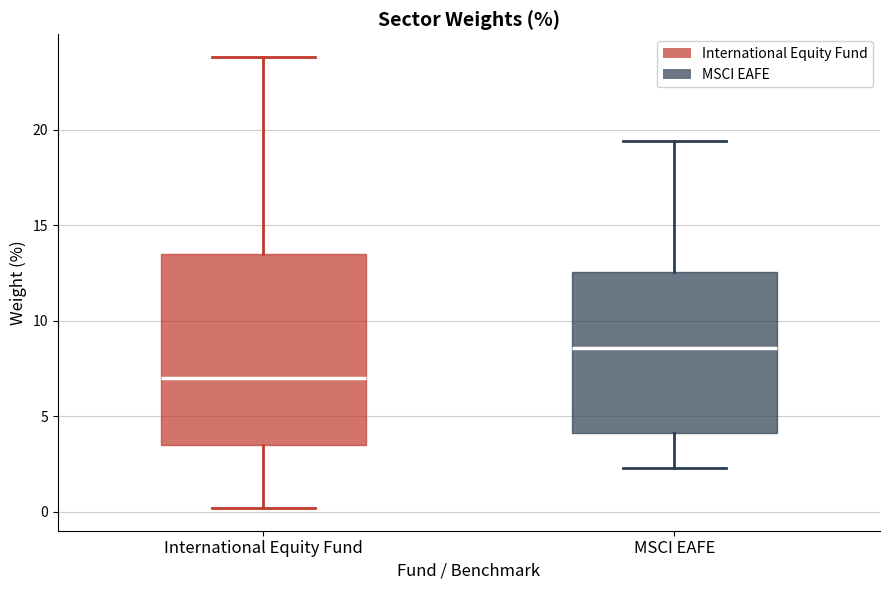

Reading left to right, transcribe this box plot: for each box, give where its median line is, the range the box spans, and where its two whiskers end, as read against the y-axis. The values are not printed on the chart, so give them approximately, as read against the axis.

International Equity Fund: median 7.0, box 3.5 to 13.5, whiskers 0.0 to 24.0
MSCI EAFE: median 8.5, box 4.0 to 12.5, whiskers 2.5 to 19.5